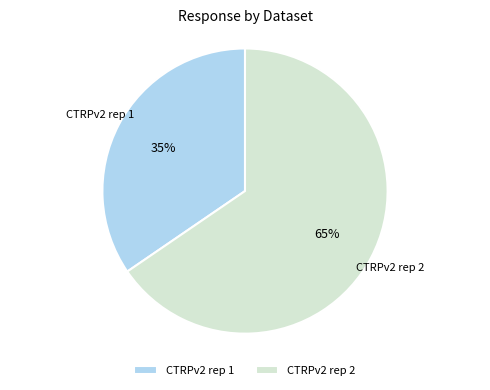

Rank the categories by value from lowest to highest.

CTRPv2 rep 1, CTRPv2 rep 2